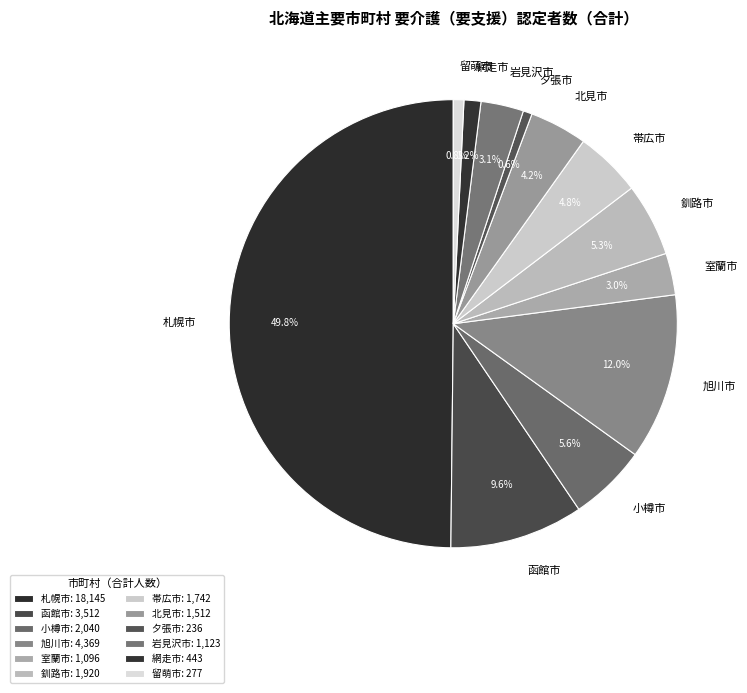

Does 帯広市 account for over 50% of the chart?

No